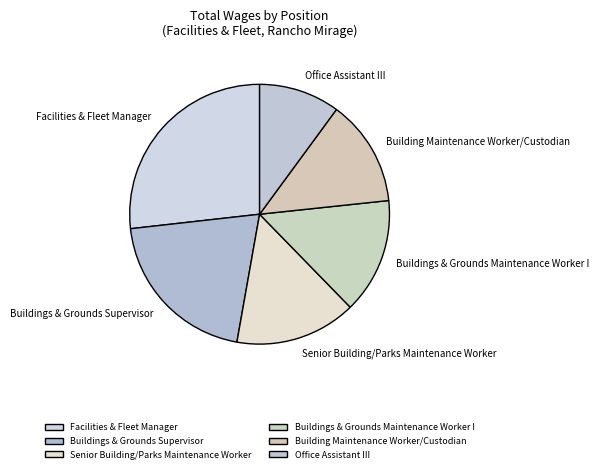

Count the number of slices in the pie.

6